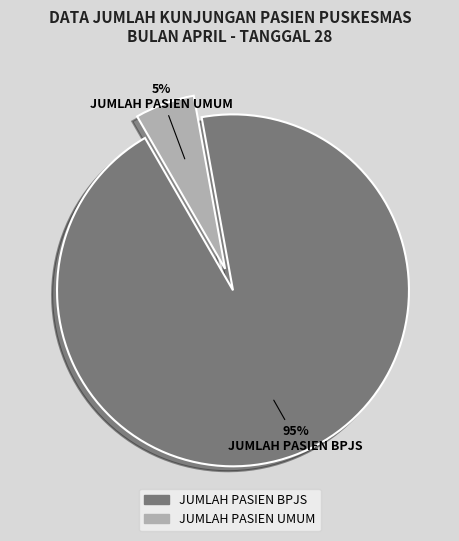

What is the largest slice in the pie chart?

JUMLAH PASIEN BPJS